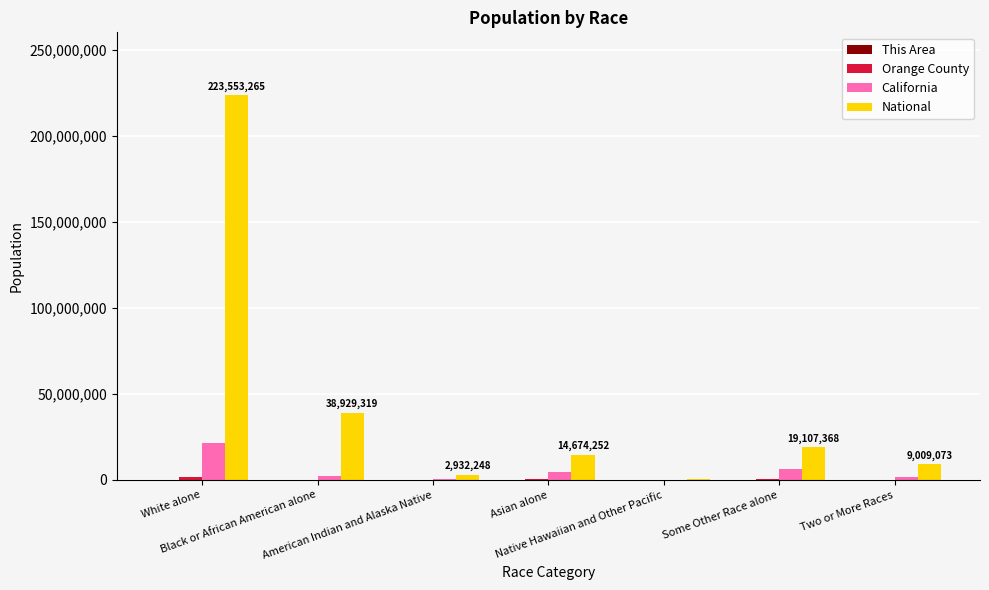

Which series has the largest total across all categories?

National